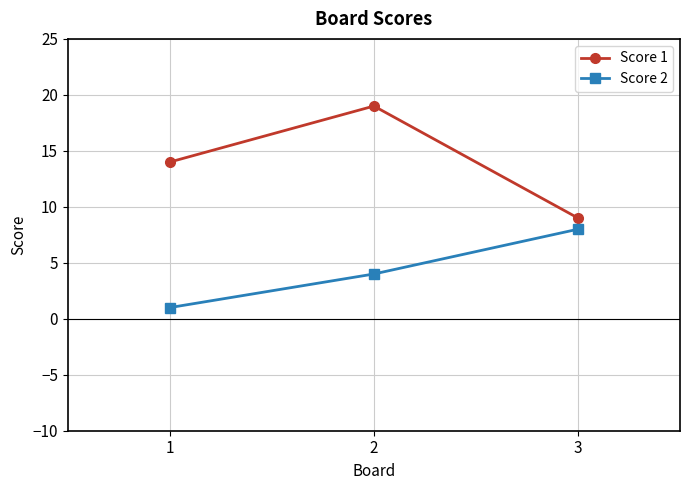

Where is Score 2 nearest to the value 4?

2